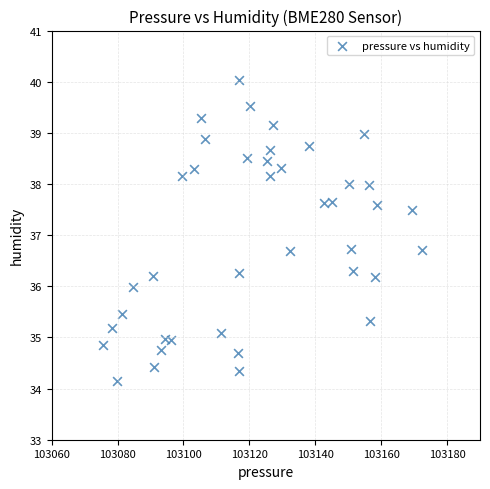

What is the range of Y values (max minus min)?

5.9